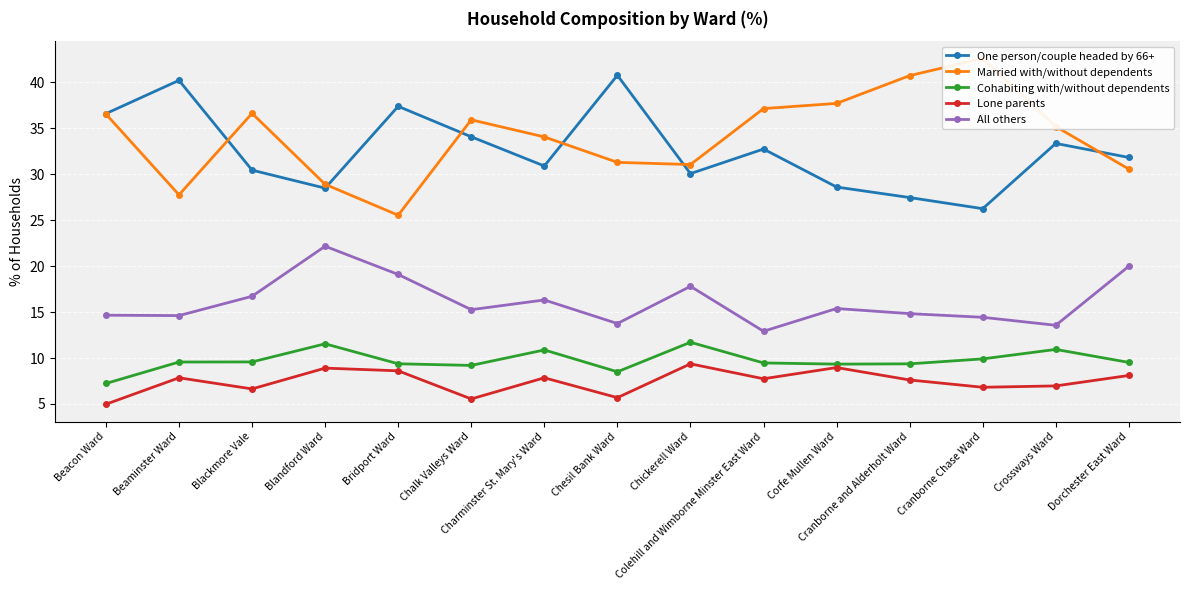

At which label does All others reach its peak?

Blandford Ward